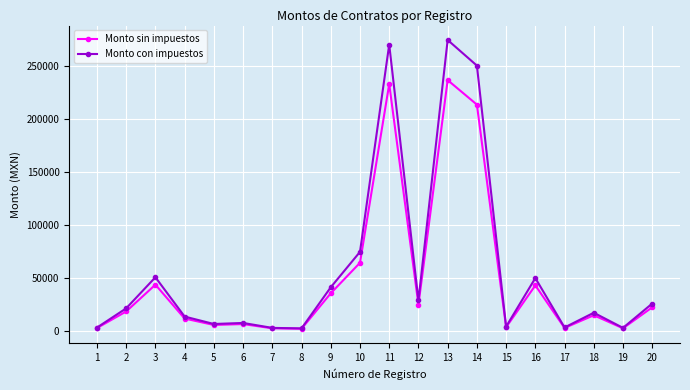

What is the difference between the second highest and second lowest values in the Monto sin impuestos series?

230900.0